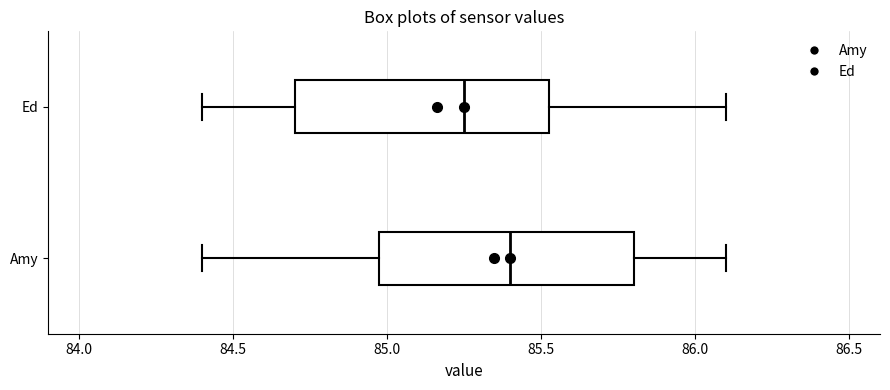

Where is the left edge of the box for Ed on the x-axis? The values are not printed on the chart, so give them approximately, as read against the axis.

84.70